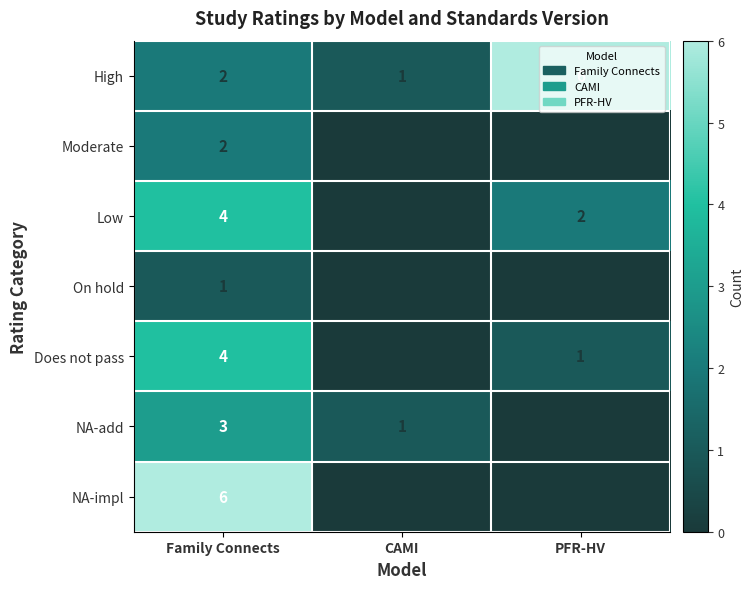

How many data points does each series have?

3